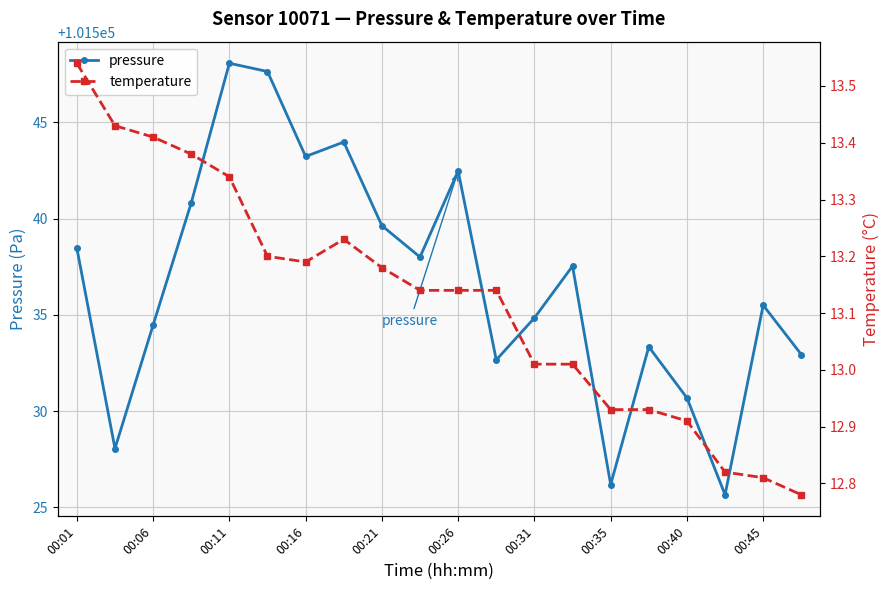

Which series has the largest total across all categories?

pressure